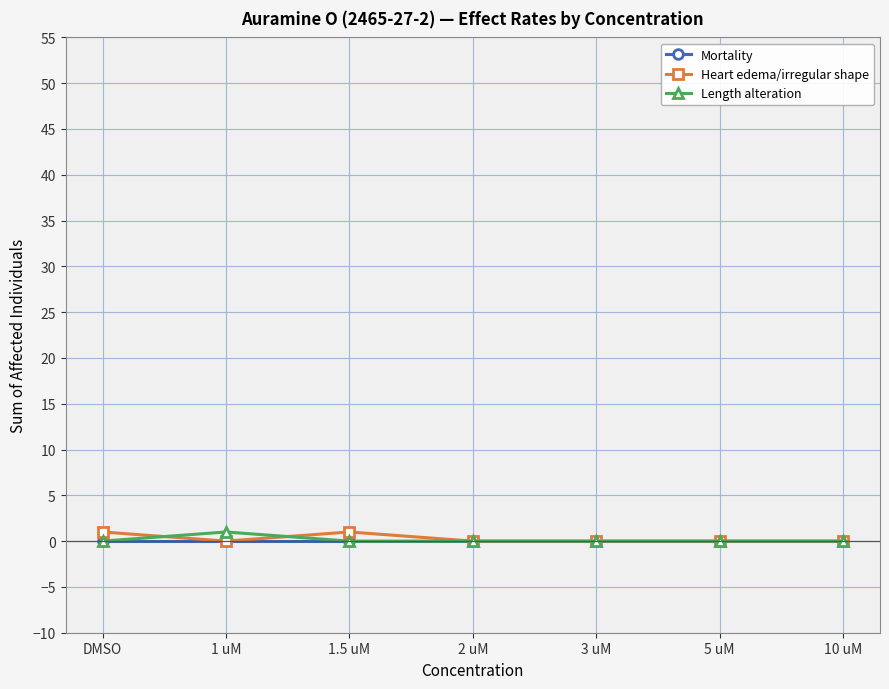

What is the label of the 6th point from the right?

1 uM